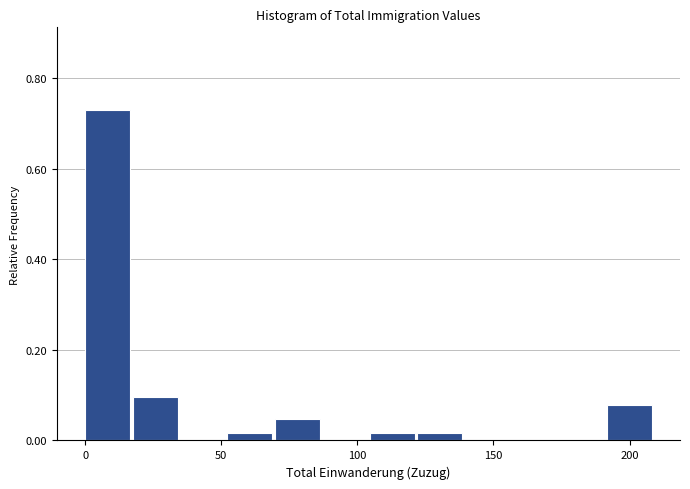

Around what value on the x-axis is the tallest bar? Give the approximate position of its centre, as read against the axis.

10